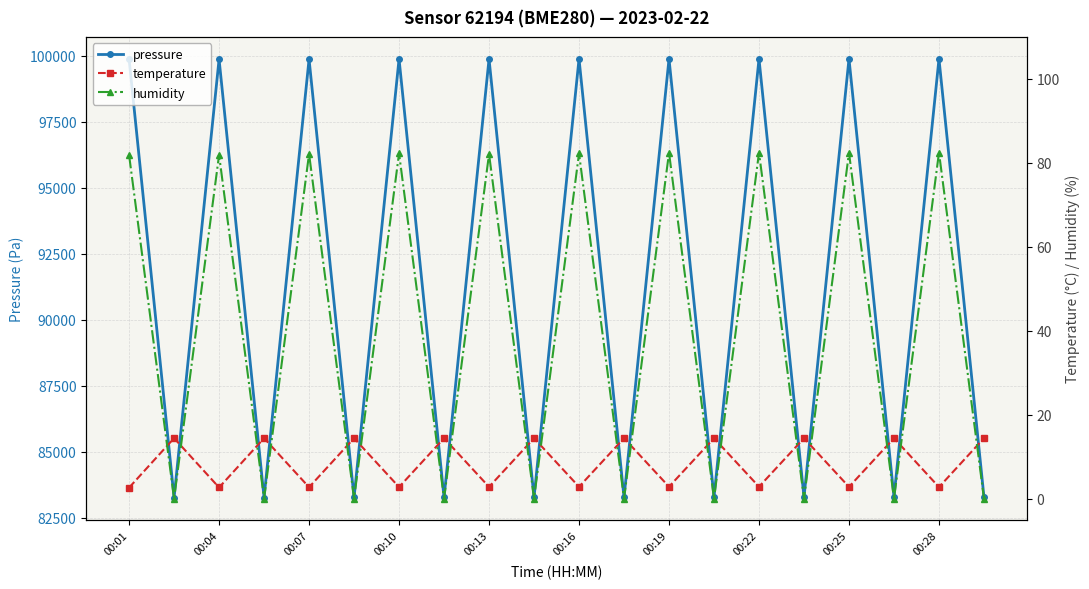

In pressure, how many points are lower than both neighbors (excluding endpoints)?

9